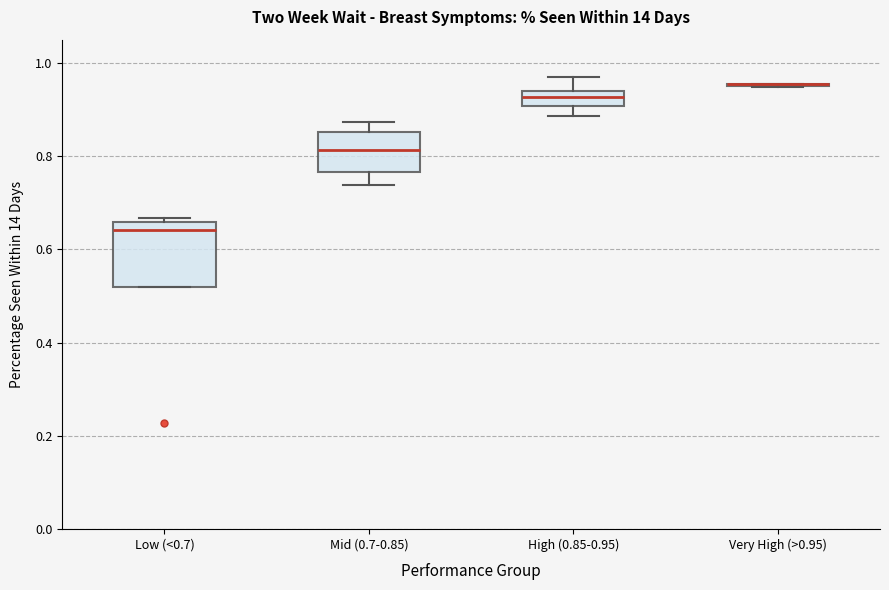

Reading left to right, read every box against the y-axis: the position of its median line, the range the box covers, and the ends of its whiskers. The values are not printed on the chart, so give them approximately, as read against the axis.

Low (<0.7): median 0.64, box 0.52 to 0.66, whiskers 0.52 to 0.66 (just above the box's upper edge)
Mid (0.7-0.85): median 0.82, box 0.76 to 0.86, whiskers 0.74 to 0.88
High (0.85-0.95): median 0.92, box 0.90 to 0.94, whiskers 0.88 to 0.98
Very High (>0.95): box collapsed to a line at 0.96, whiskers 0.94 to 0.96